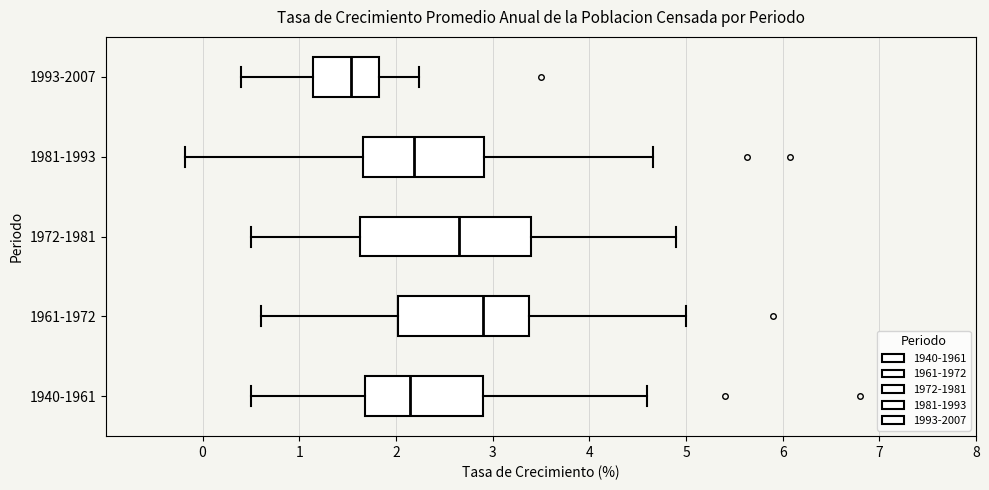

Which box's median line is the furthest to the left?

1993-2007